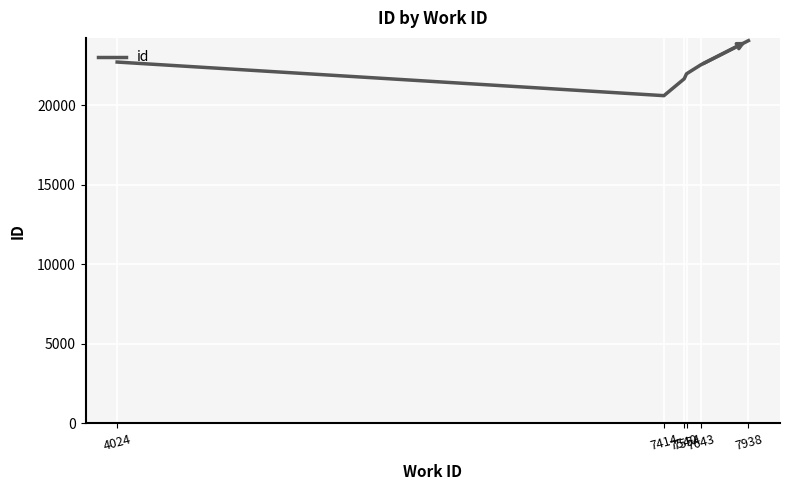

Which label corresponds to the smallest value in the chart?

7414